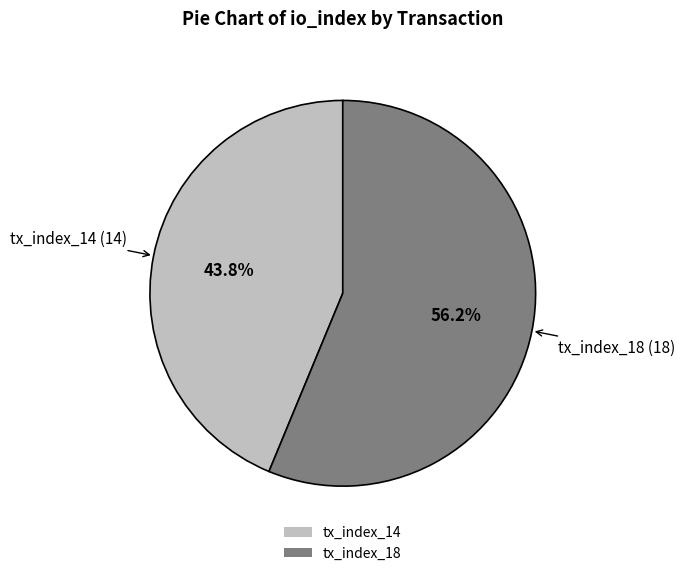

To the nearest percent, what percentage of the pie is tx_index_14?

44%